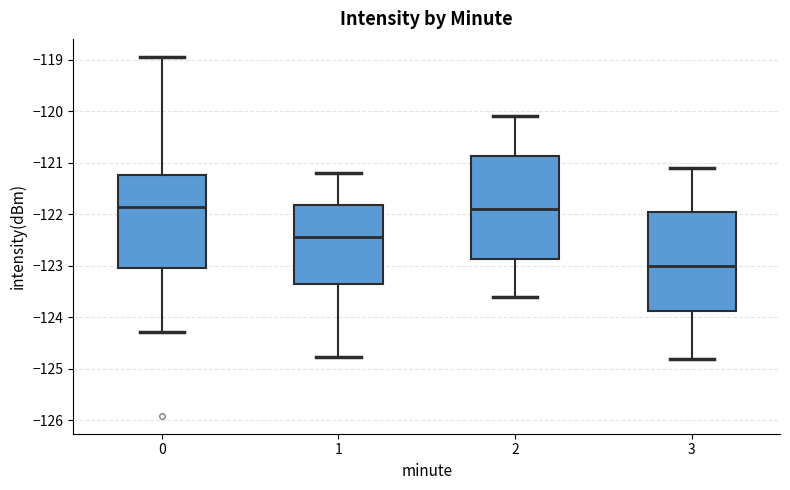

Reading left to right, transcribe this box plot: for each box, give where its median line is, the range the box spans, and where its two whiskers end, as read against the y-axis. The values are not printed on the chart, so give them approximately, as read against the axis.

0: median -121.9, box -123.1 to -121.2, whiskers -124.3 to -118.9
1: median -122.4, box -123.3 to -121.8, whiskers -124.8 to -121.2
2: median -121.9, box -122.9 to -120.9, whiskers -123.6 to -120.1
3: median -123.0, box -123.9 to -121.9, whiskers -124.8 to -121.1